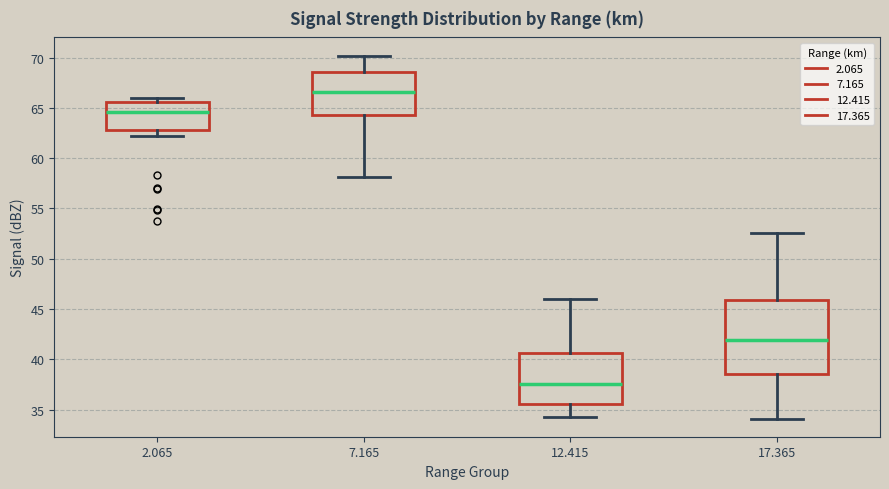

Which box has the lowest median line?

12.415